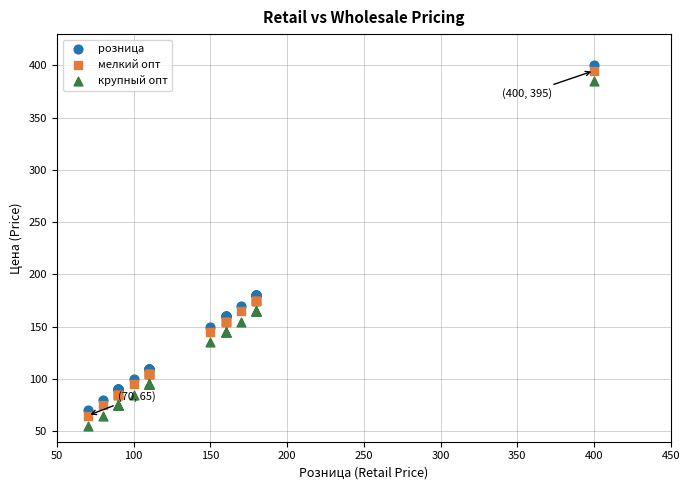

What is the X range (max minus min) for the scatter plot?

330